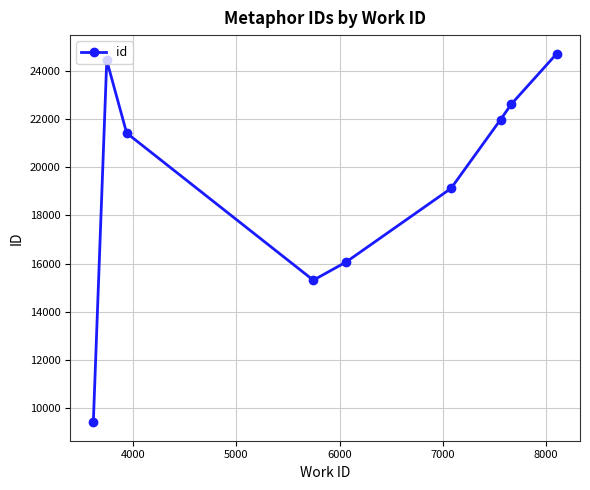

What is the value of the 4th point from the left?

15305